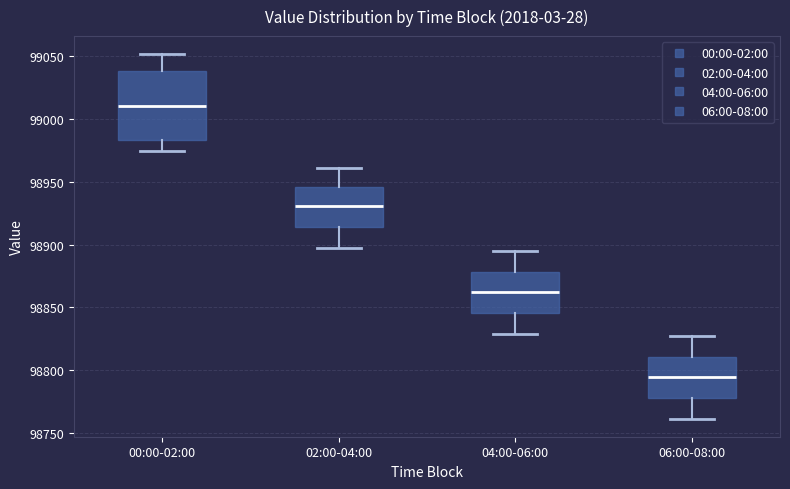

Reading left to right, read every box against the y-axis: the position of its median line, the range the box covers, and the ends of its whiskers. The values are not printed on the chart, so give them approximately, as read against the axis.

00:00-02:00: median 99010, box 98985 to 99040, whiskers 98975 to 99050
02:00-04:00: median 98930, box 98915 to 98945, whiskers 98895 to 98960
04:00-06:00: median 98860, box 98845 to 98880, whiskers 98830 to 98895
06:00-08:00: median 98795, box 98780 to 98810, whiskers 98760 to 98825